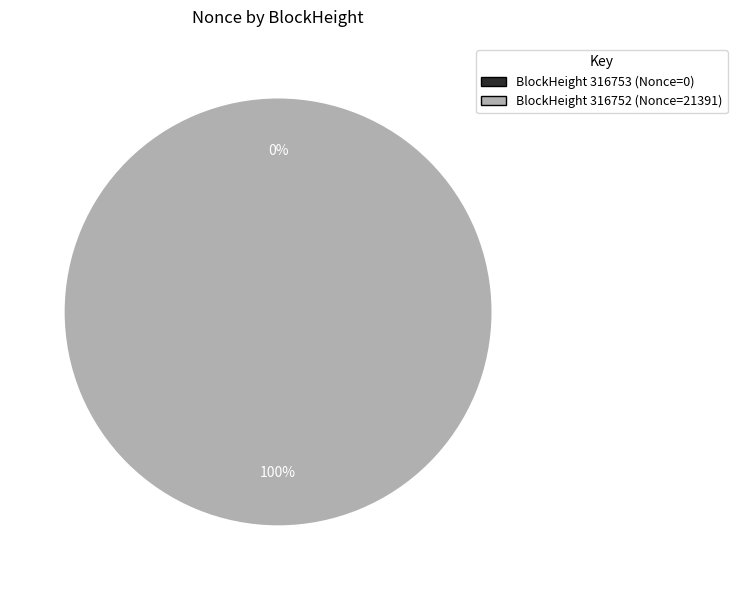

To the nearest percent, what is the average slice percentage?

50%